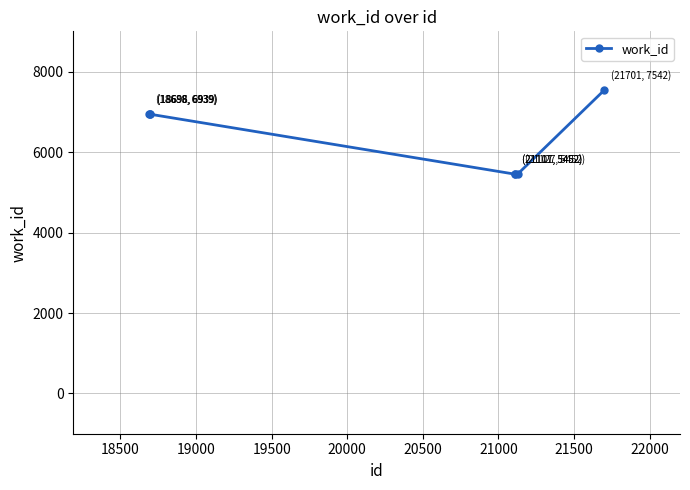

What is the value of the 7th point from the left?

7542